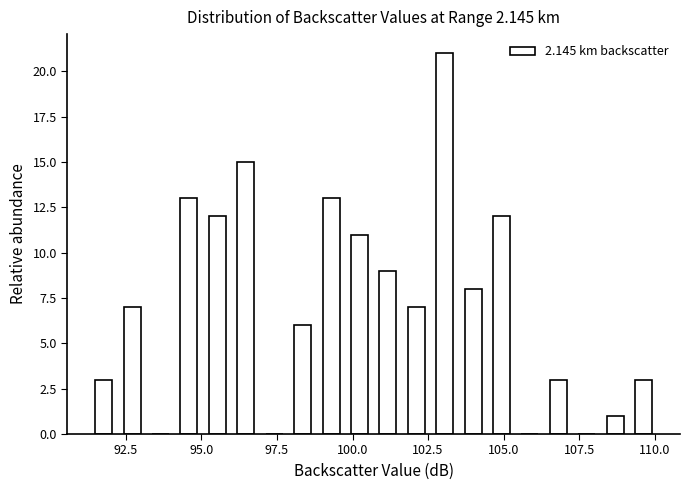

Around what value on the x-axis is the tallest bar? Give the approximate position of its centre, as read against the axis.

103.0